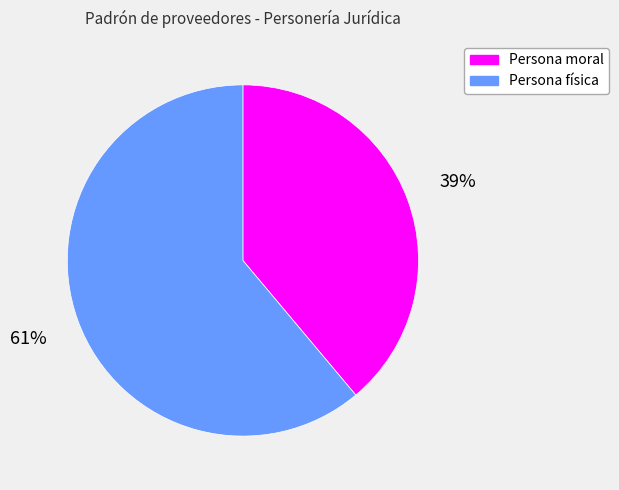

To the nearest percent, what is the average slice percentage?

50%